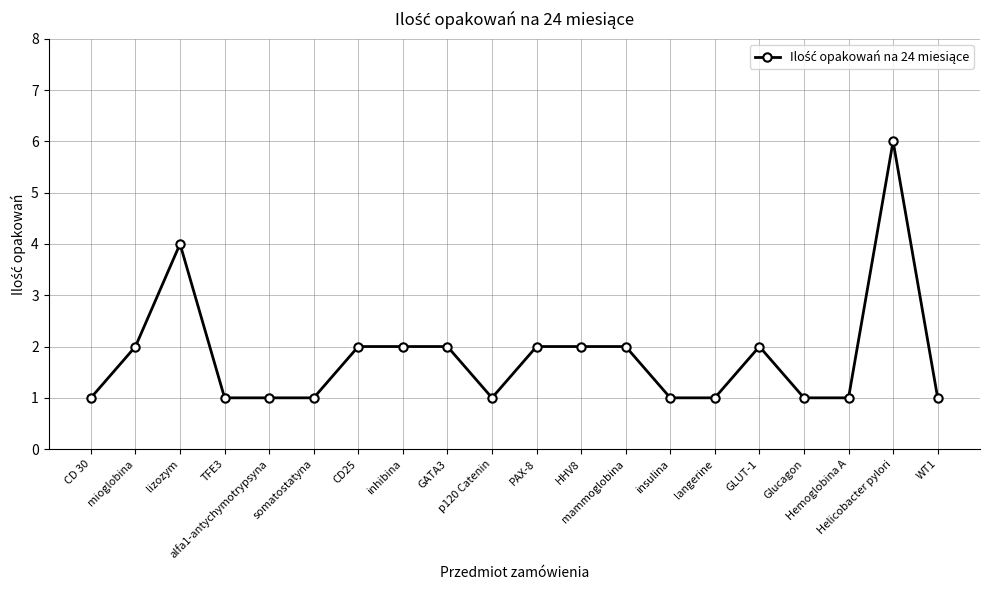

What is the difference between the second highest and minimum values?

3